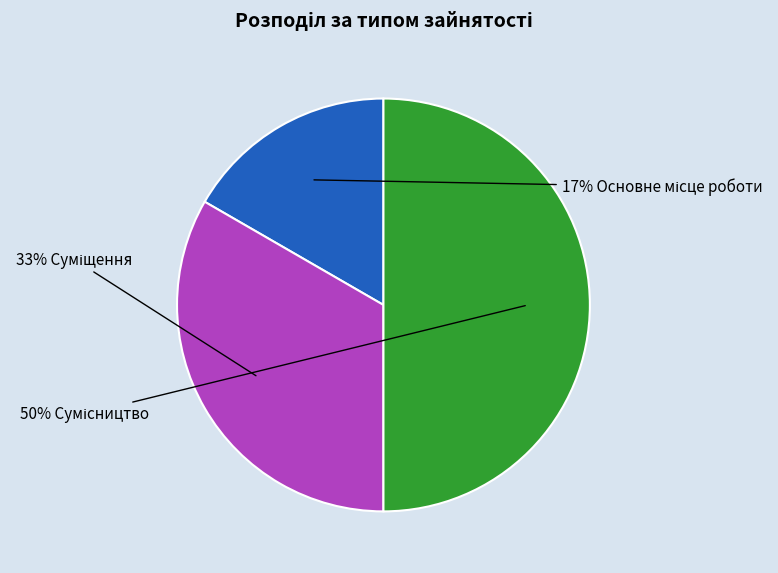

To the nearest percent, what is the difference between the largest and smallest slice percentages?

33%